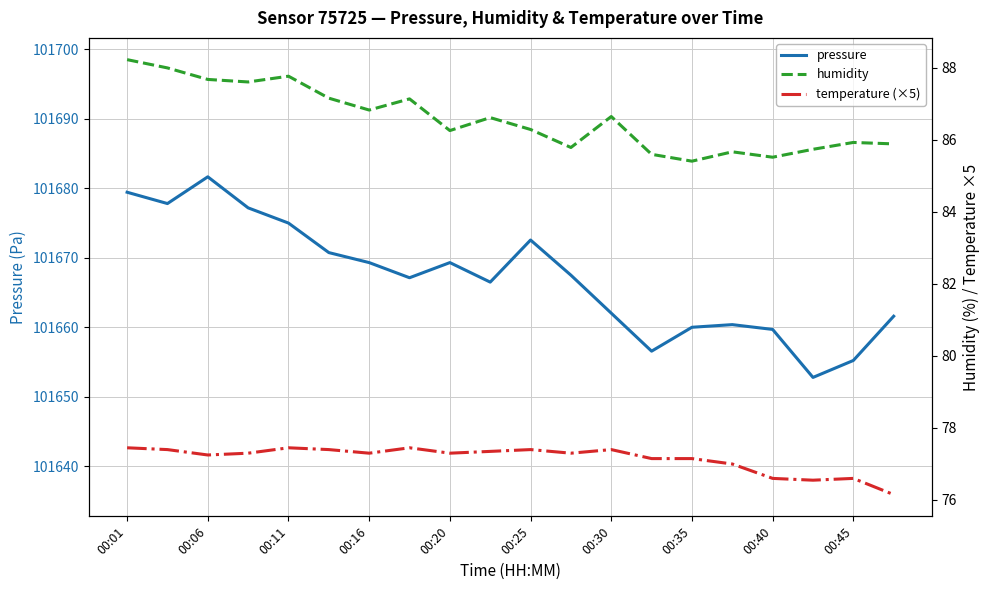

The value of pressure at 00:25 is 49857.0. True or false?

False